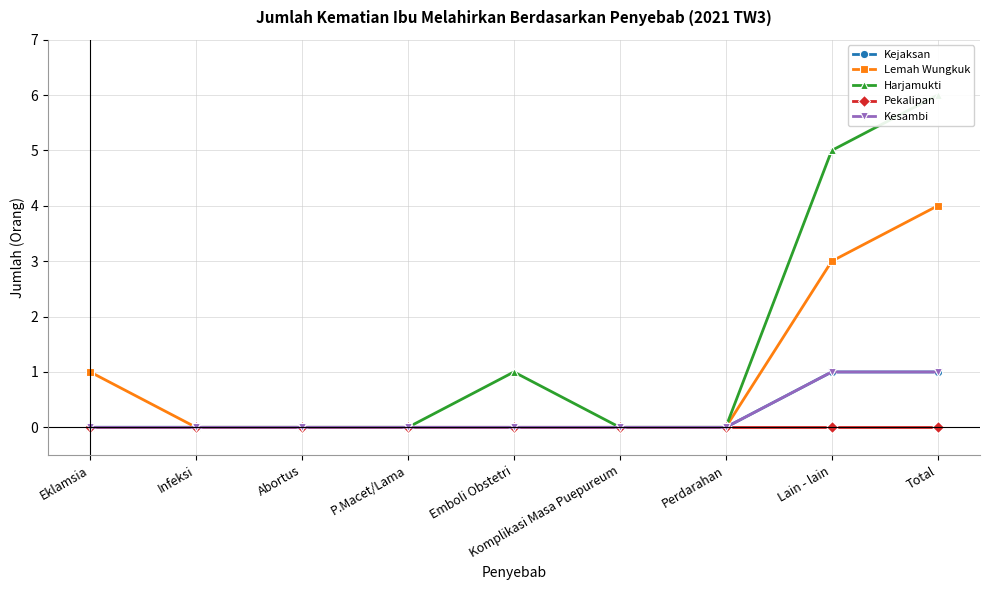

How many interior local peaks does the Harjamukti series have?

1